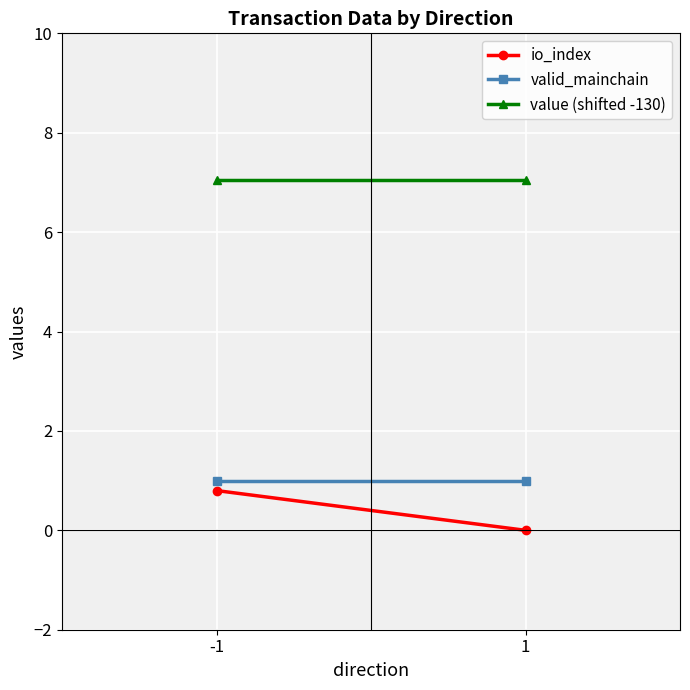

What is the maximum value for io_index?

0.8